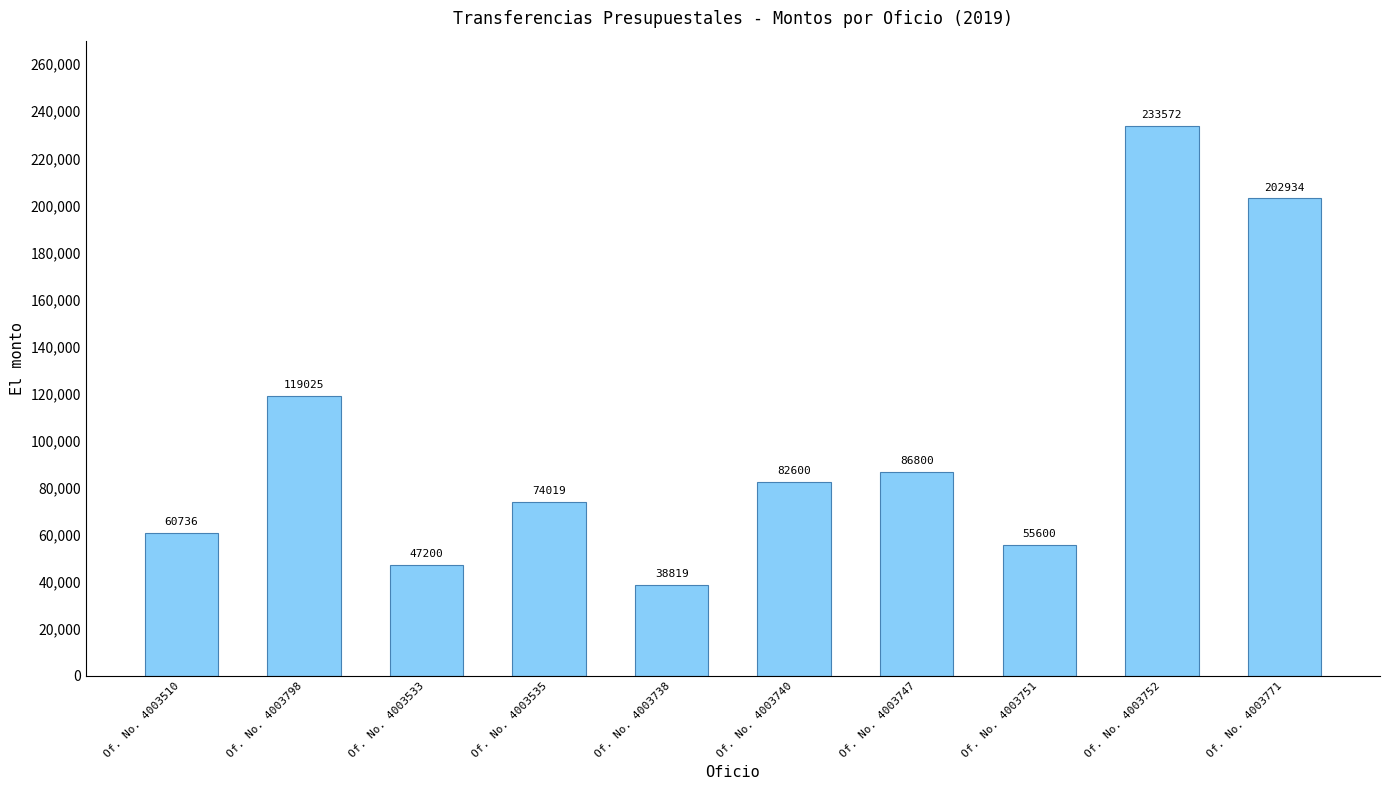

How many bars are there in total?

10